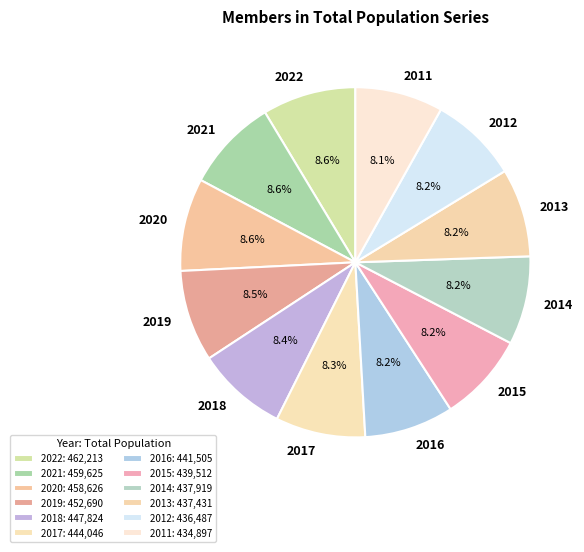

How many slices are in this pie chart?

12